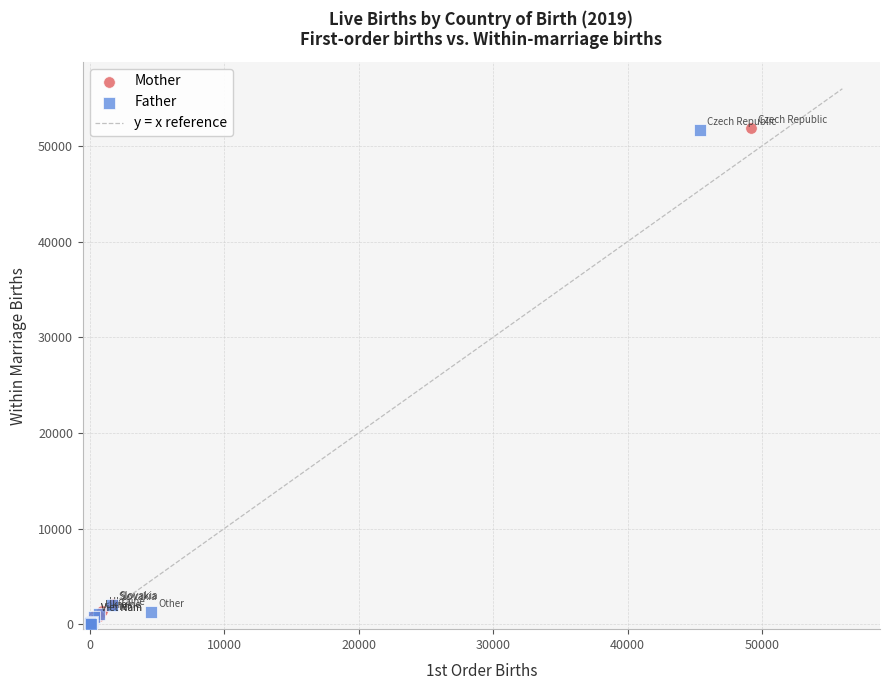

Which series has the widest spread of Y values?

Mother